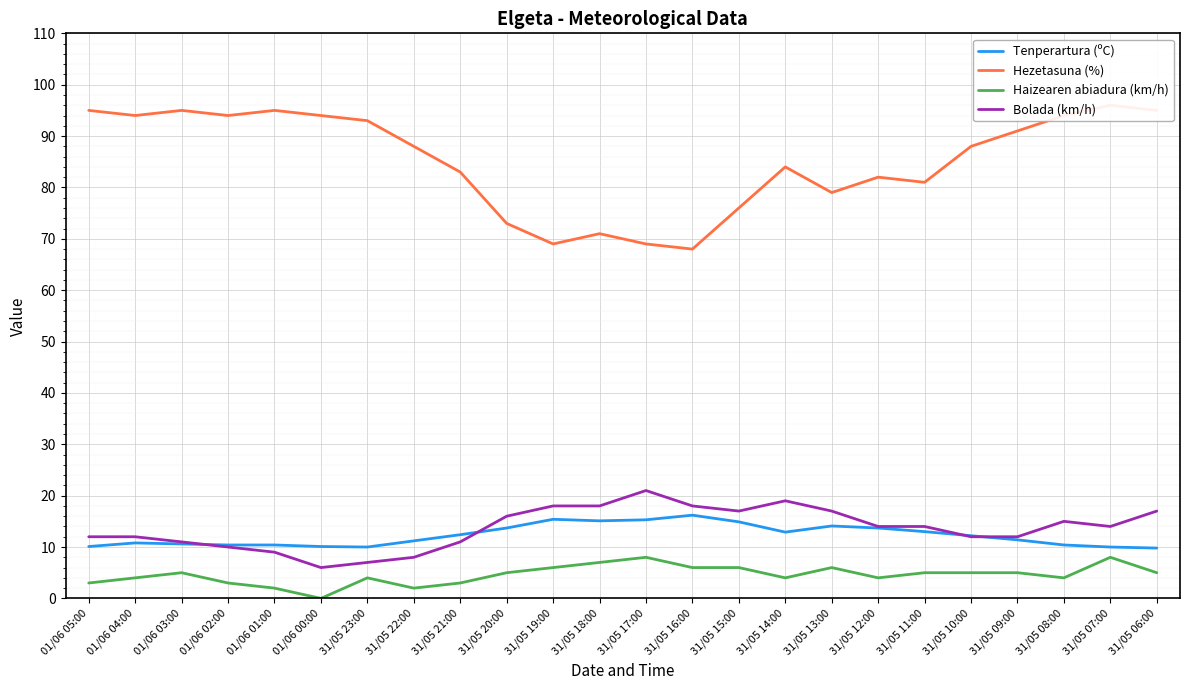

What is the label of the 19th point from the left?

31/05 11:00